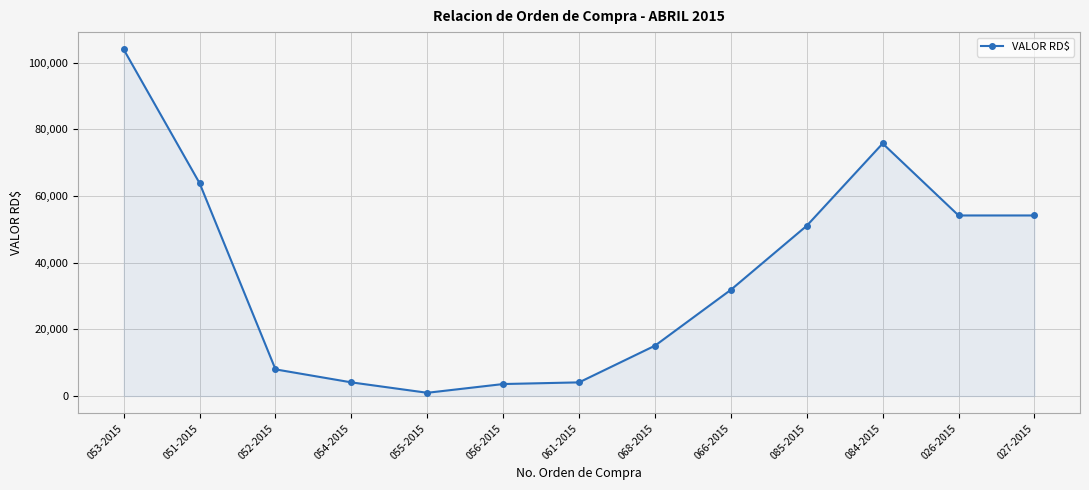

What position from the left is 068-2015?

8